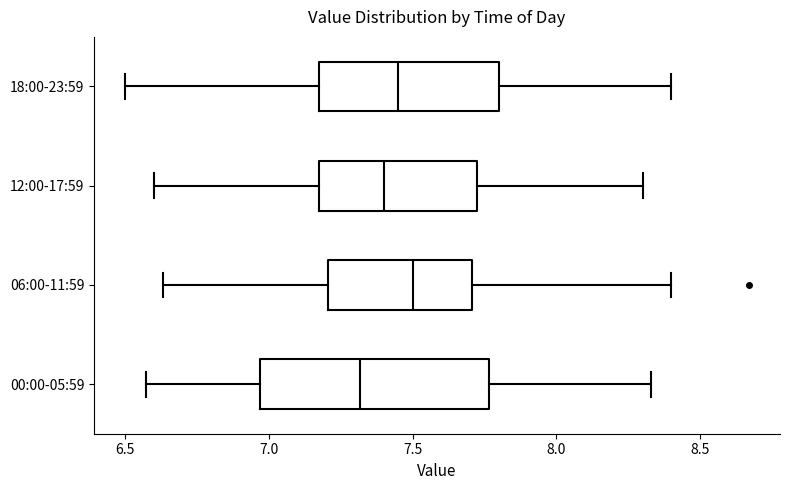

Where does the median line of the box for 12:00-17:59 sit on the x-axis? The values are not printed on the chart, so give them approximately, as read against the axis.

7.40